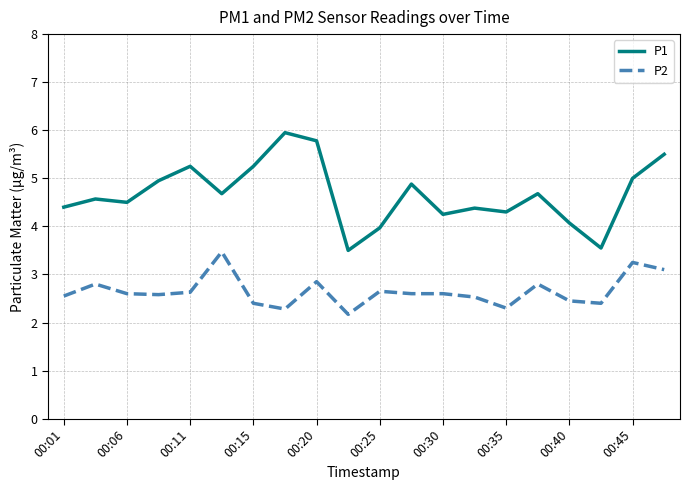

Which series has the widest spread of values?

P1